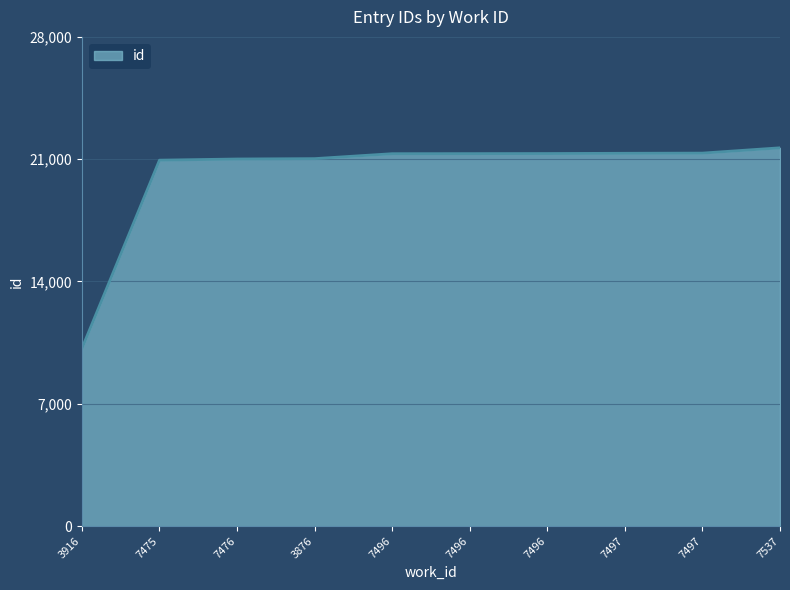

What is the maximum value shown in the chart?

21651